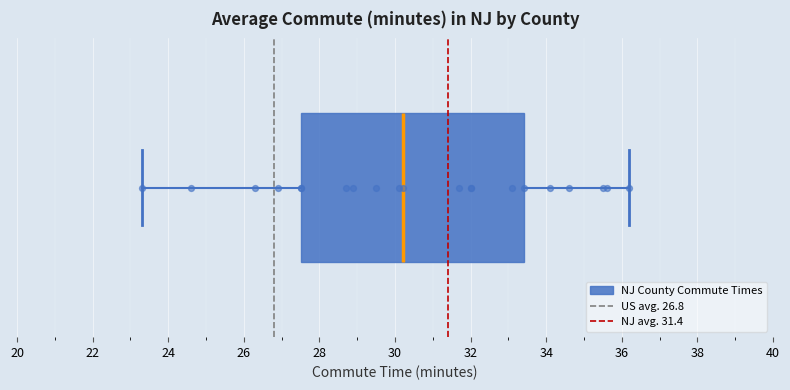

Where does the left whisker of the box end on the x-axis? The values are not printed on the chart, so give them approximately, as read against the axis.

23.4